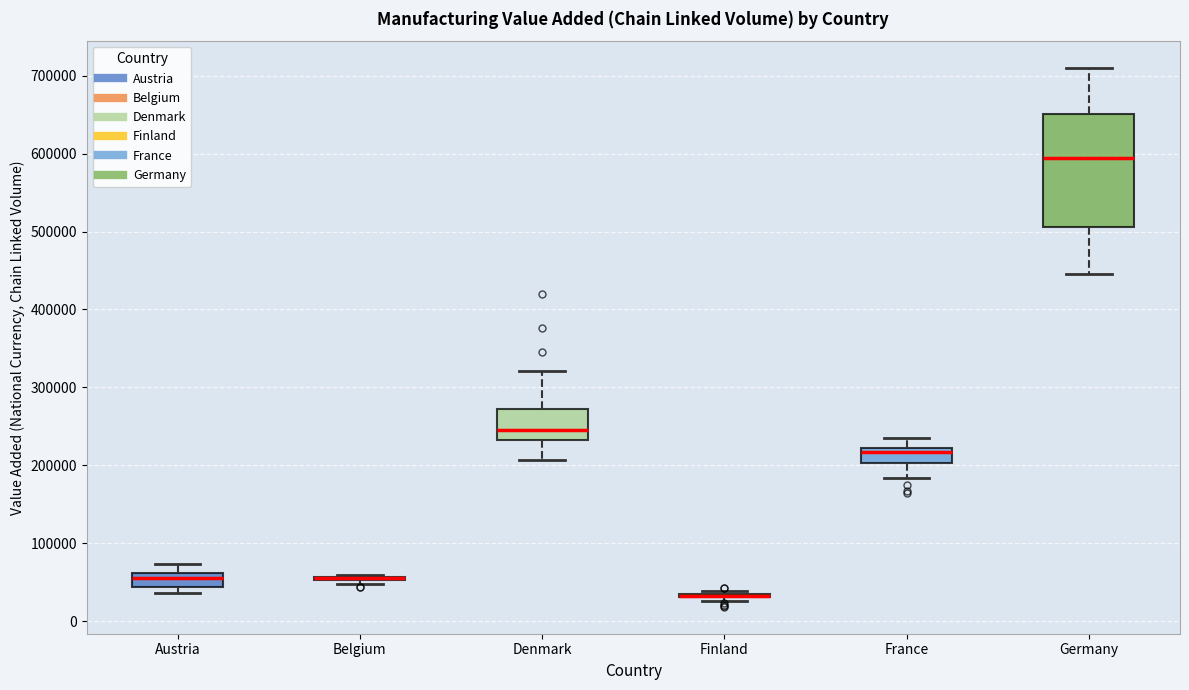

Where does the upper whisker of the box for Germany end on the y-axis? The values are not printed on the chart, so give them approximately, as read against the axis.

710000